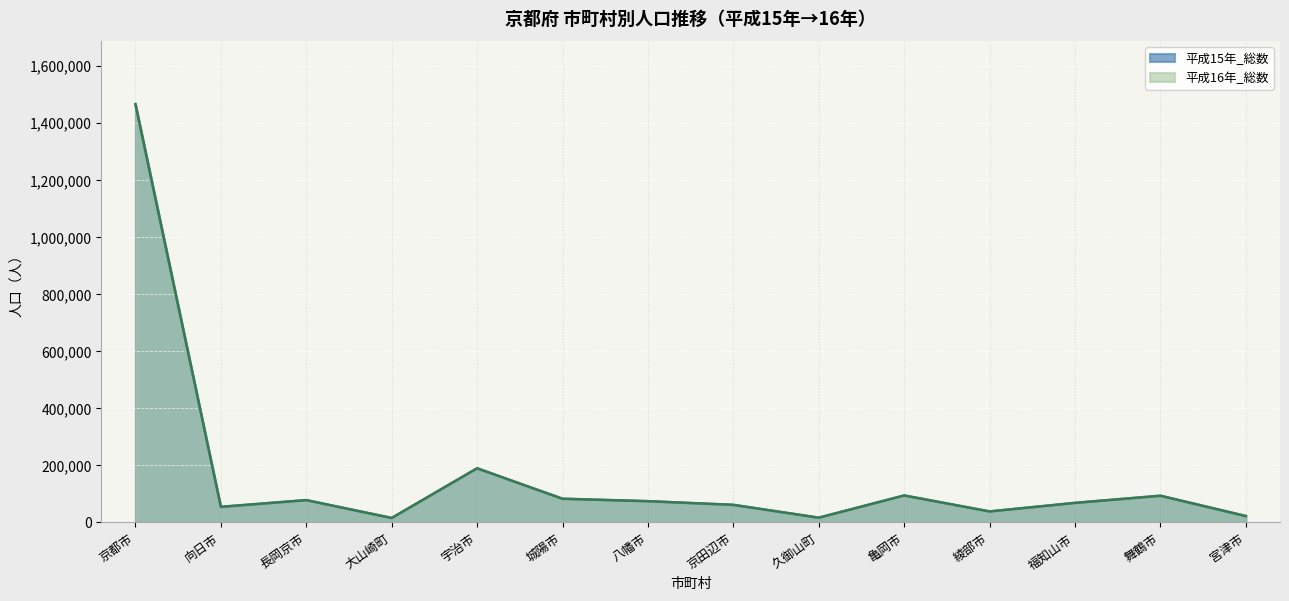

At how many categories does at least one series exceed 998257?

1